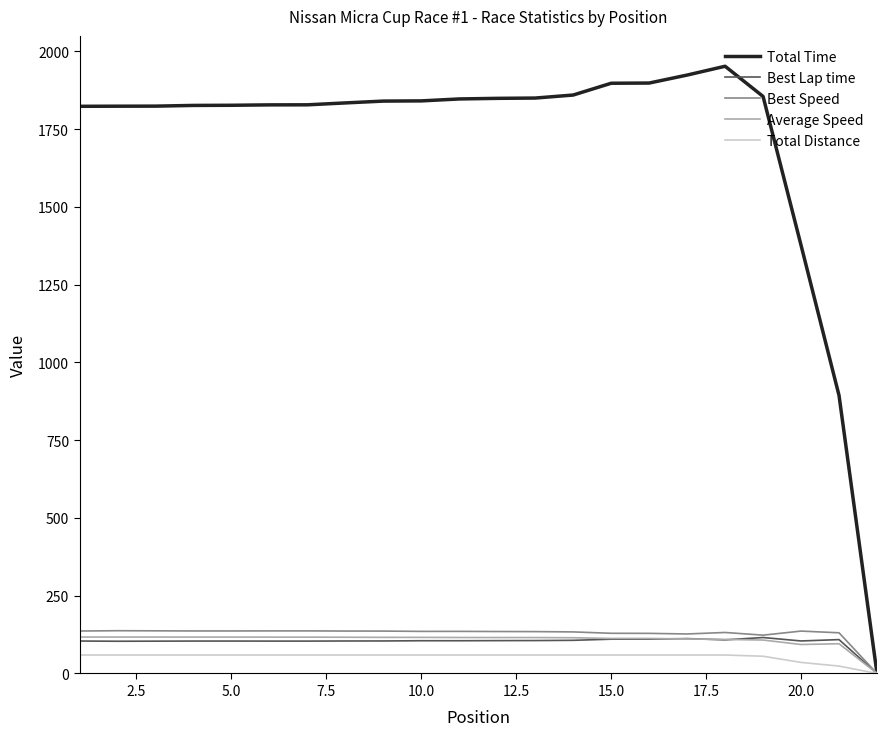

Which series has the largest total across all categories?

Total Time